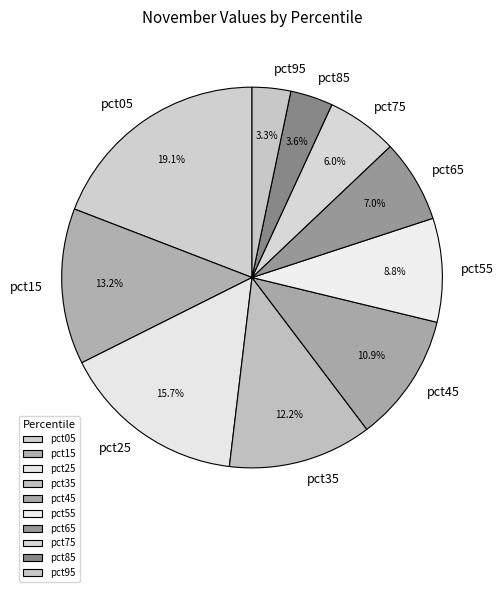

How many slices are in this pie chart?

10